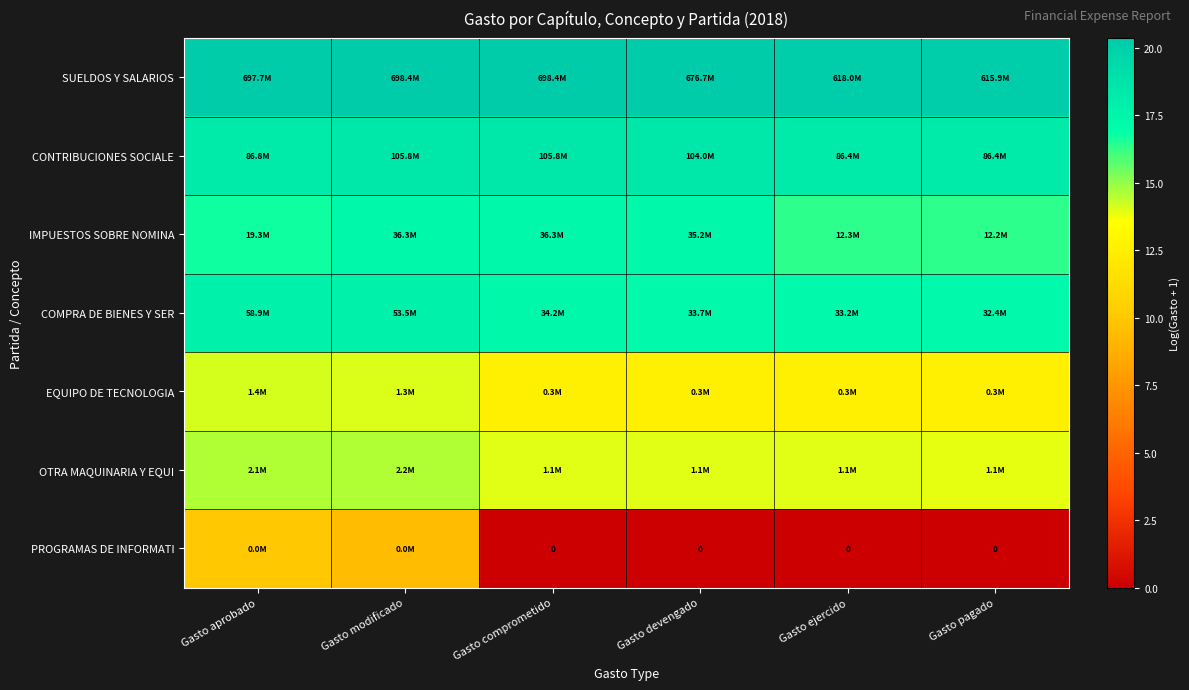

What is the approximate value of CONTRIBUCIONES SOCIALE at Gasto comprometido?

18.5